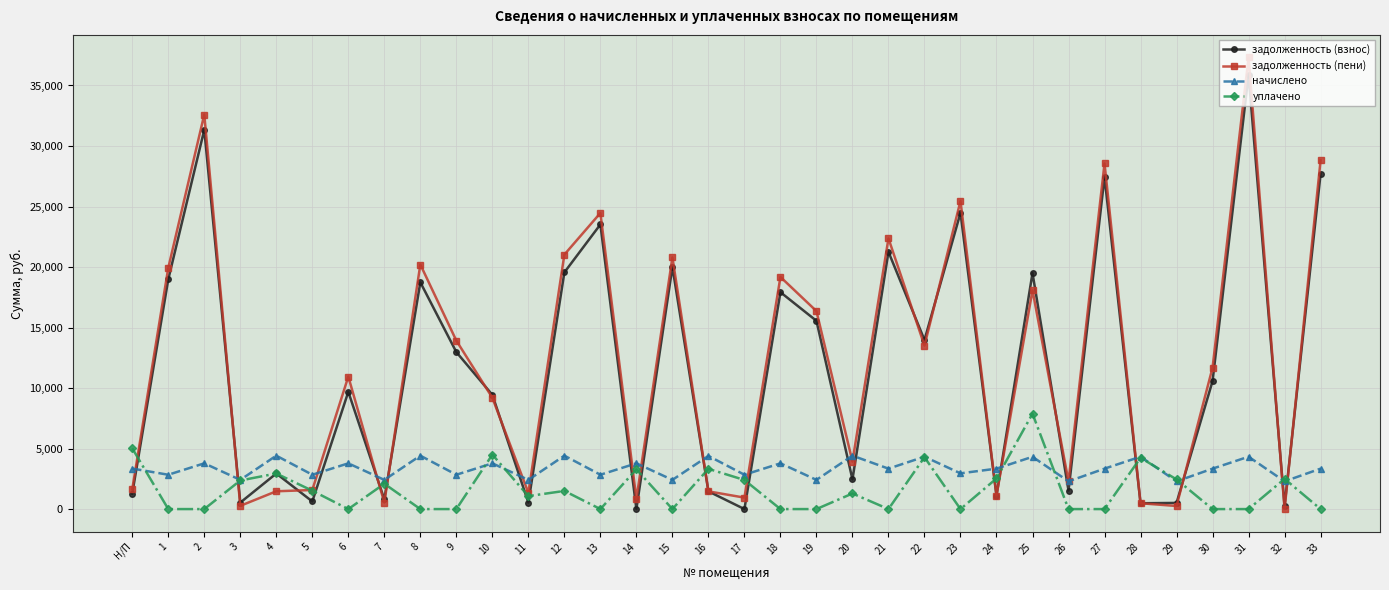

What is the highest value of the уплачено series?

7881.3